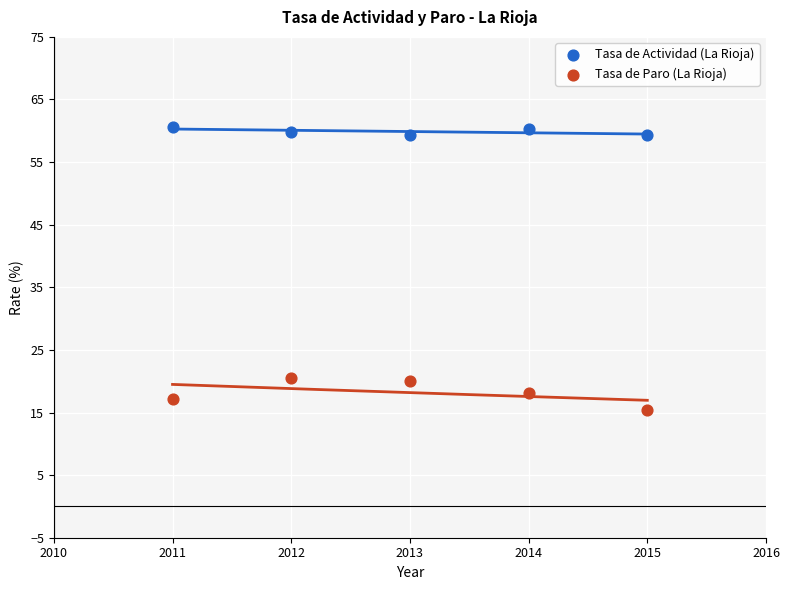

Which series has the widest spread of Y values?

Tasa de Paro (La Rioja)